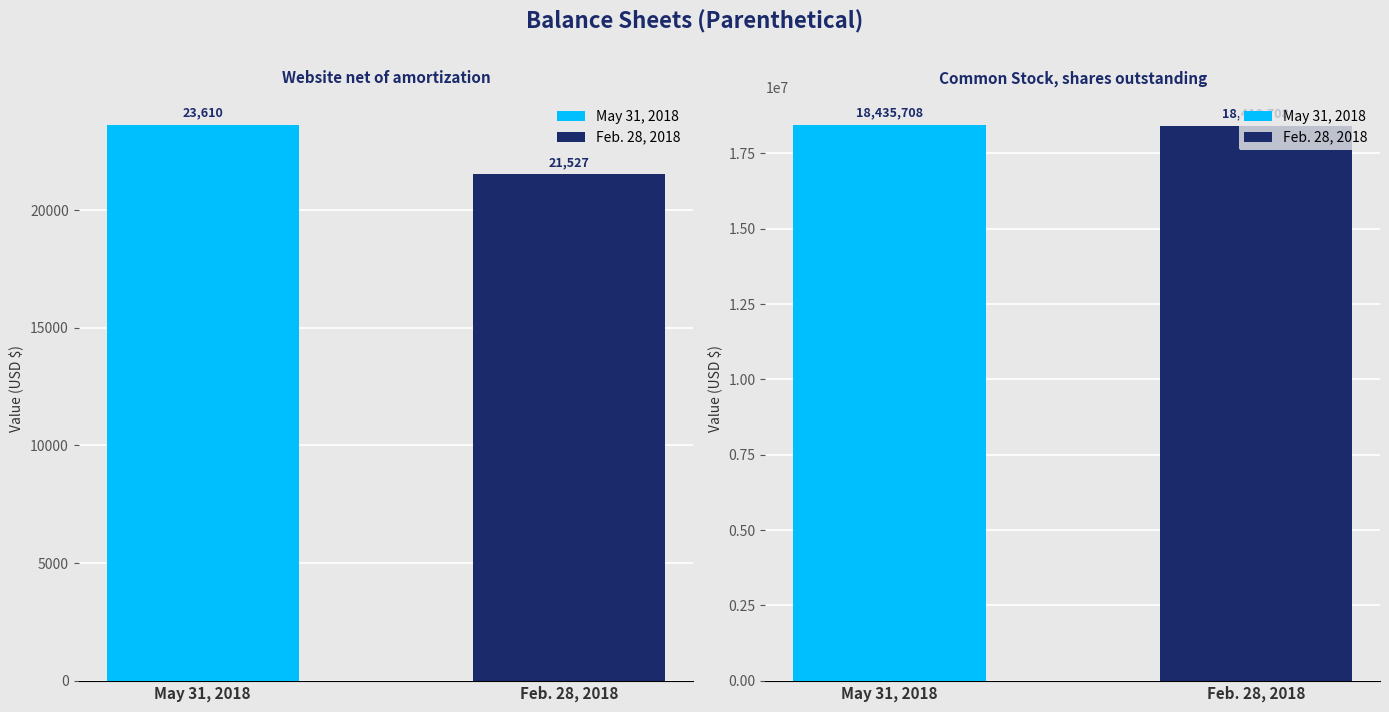

Rank the categories by Feb. 28, 2018 value from highest to lowest.

Common Stock, shares outstanding, Website net of amortization